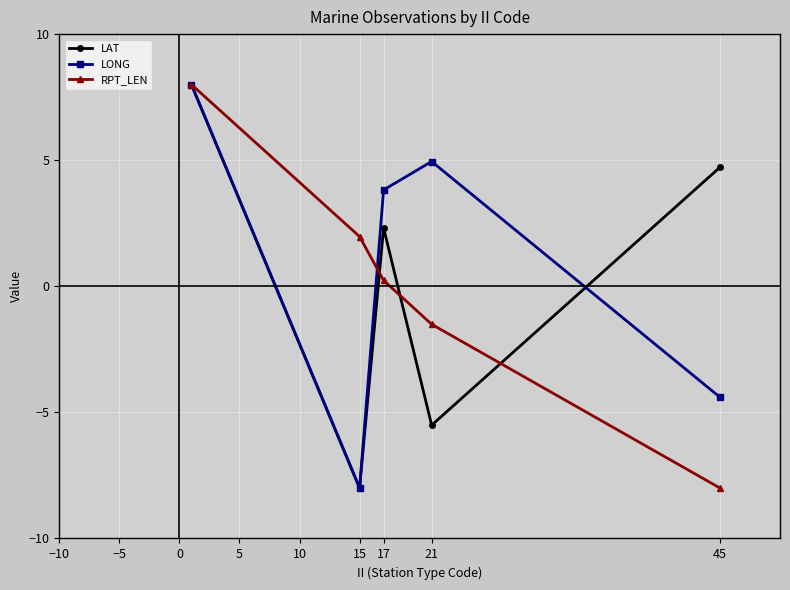

What is the maximum value for RPT_LEN?

8.0